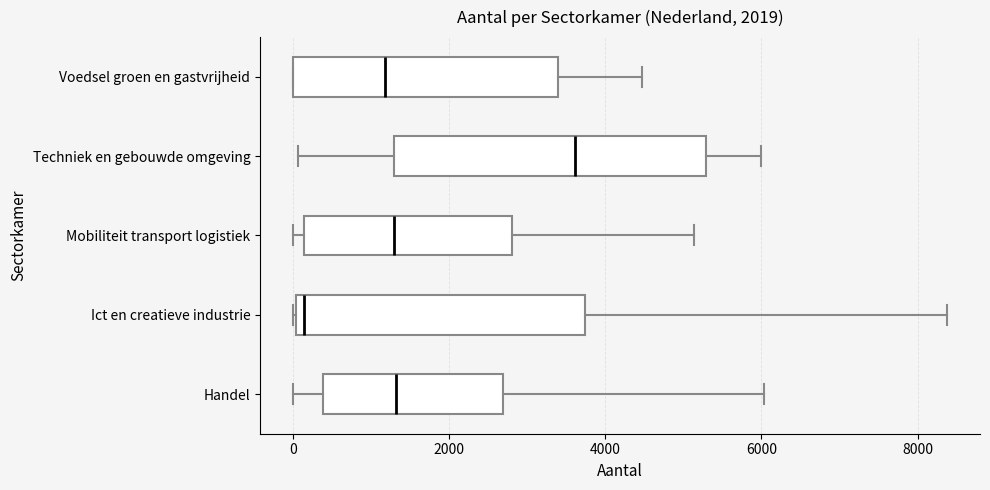

Reading bottom to top, read every box against the x-axis: the position of its median line, the range the box covers, and the ends of its whiskers. The values are not printed on the chart, so give them approximately, as read against the axis.

Handel: median 1400, box 400 to 2600, whiskers 0 to 6000
Ict en creatieve industrie: median 200, box 0 to 3800, whiskers 0 to 8400
Mobiliteit transport logistiek: median 1200, box 200 to 2800, whiskers 0 to 5200
Techniek en gebouwde omgeving: median 3600, box 1200 to 5200, whiskers 0 to 6000
Voedsel groen en gastvrijheid: median 1200, box 0 to 3400, whiskers 0 to 4400